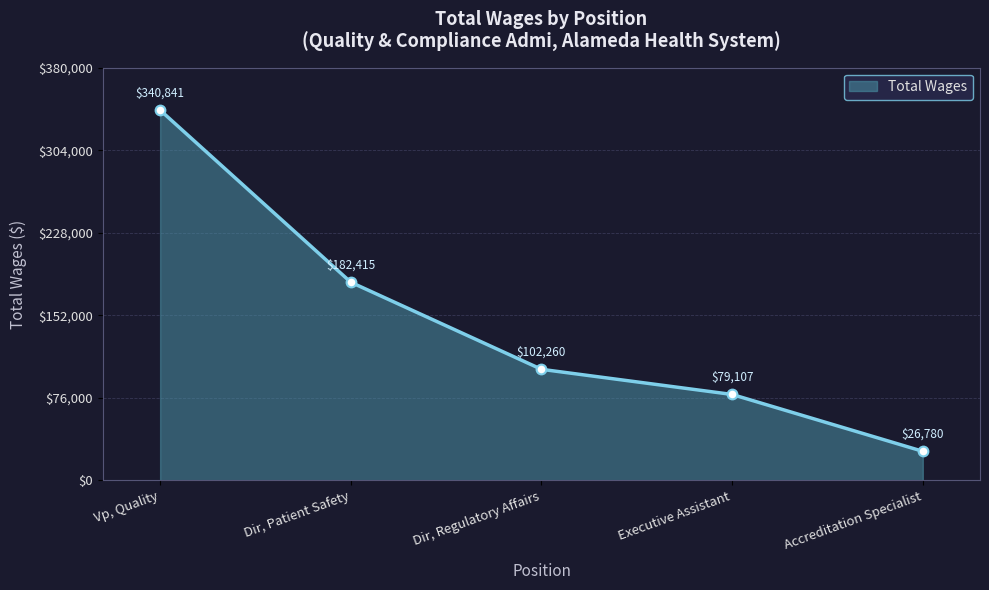

Reading left to right, what are all the values shown in this chart?

Vp, Quality=340841	Dir, Patient Safety=182415	Dir, Regulatory Affairs=102260	Executive Assistant=79107	Accreditation Specialist=26780